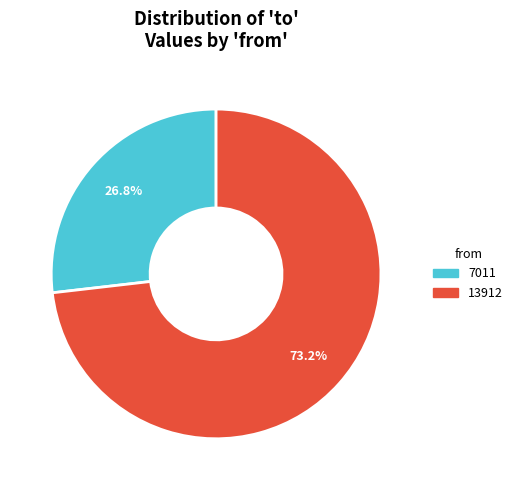

Is there any slice that represents more than half of the pie?

Yes